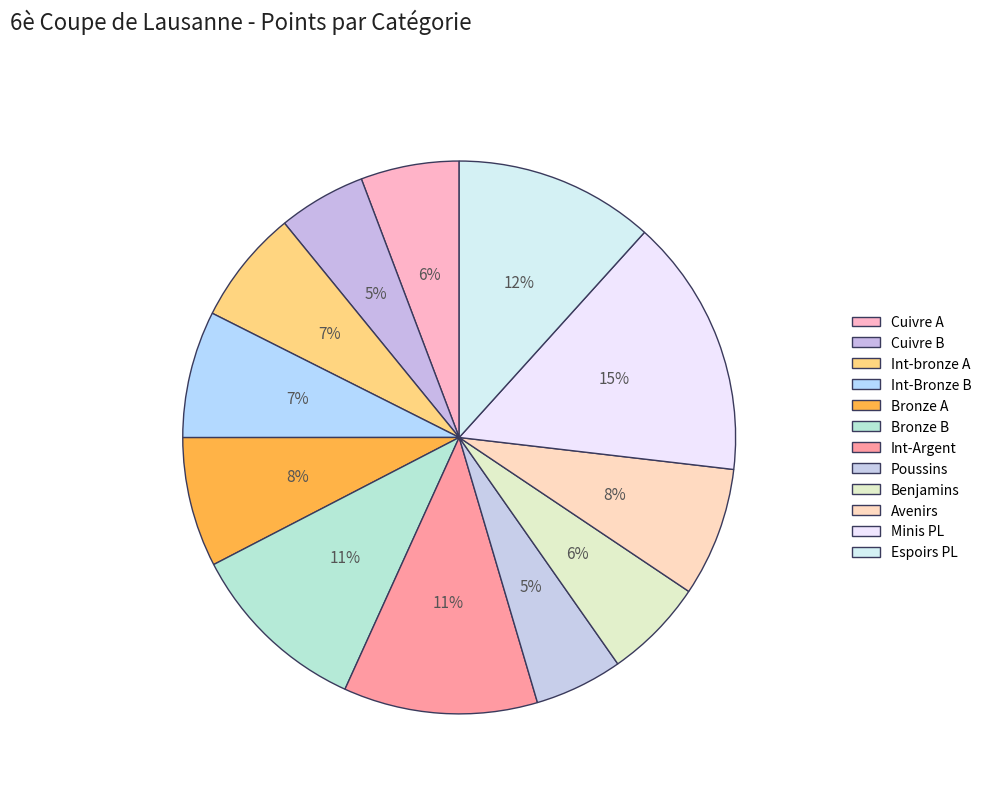

Which category has the smallest portion of the pie?

Cuivre B